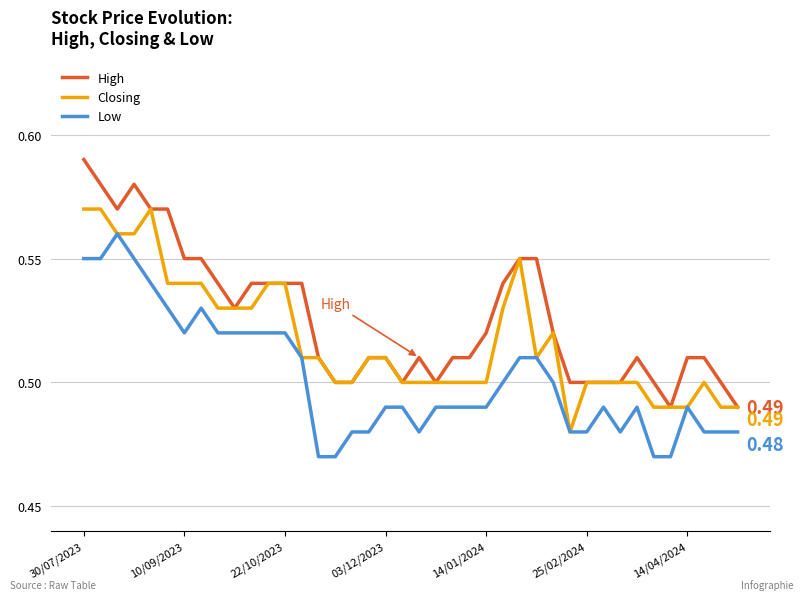

True or false: Low and High cross at least once.

False